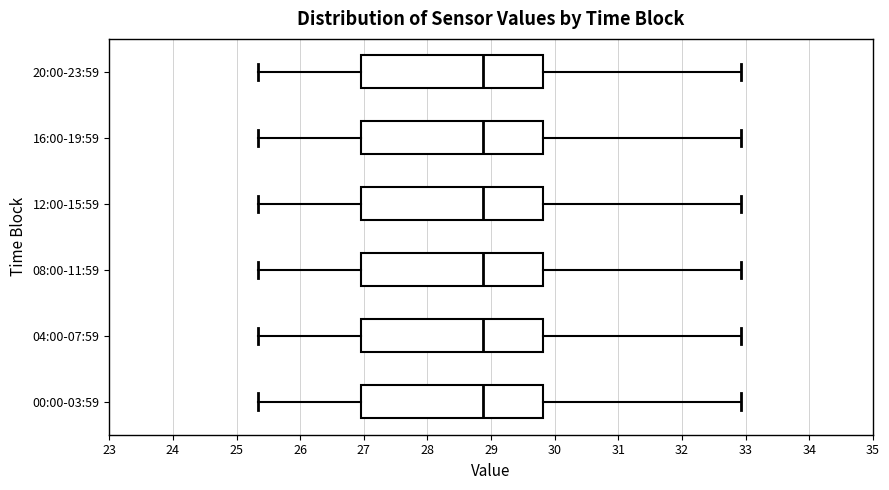

Reading bottom to top, read every box against the x-axis: the position of its median line, the range the box covers, and the ends of its whiskers. The values are not printed on the chart, so give them approximately, as read against the axis.

00:00-03:59: median 28.9, box 27.0 to 29.8, whiskers 25.3 to 32.9
04:00-07:59: median 28.9, box 27.0 to 29.8, whiskers 25.3 to 32.9
08:00-11:59: median 28.9, box 27.0 to 29.8, whiskers 25.3 to 32.9
12:00-15:59: median 28.9, box 27.0 to 29.8, whiskers 25.3 to 32.9
16:00-19:59: median 28.9, box 27.0 to 29.8, whiskers 25.3 to 32.9
20:00-23:59: median 28.9, box 27.0 to 29.8, whiskers 25.3 to 32.9